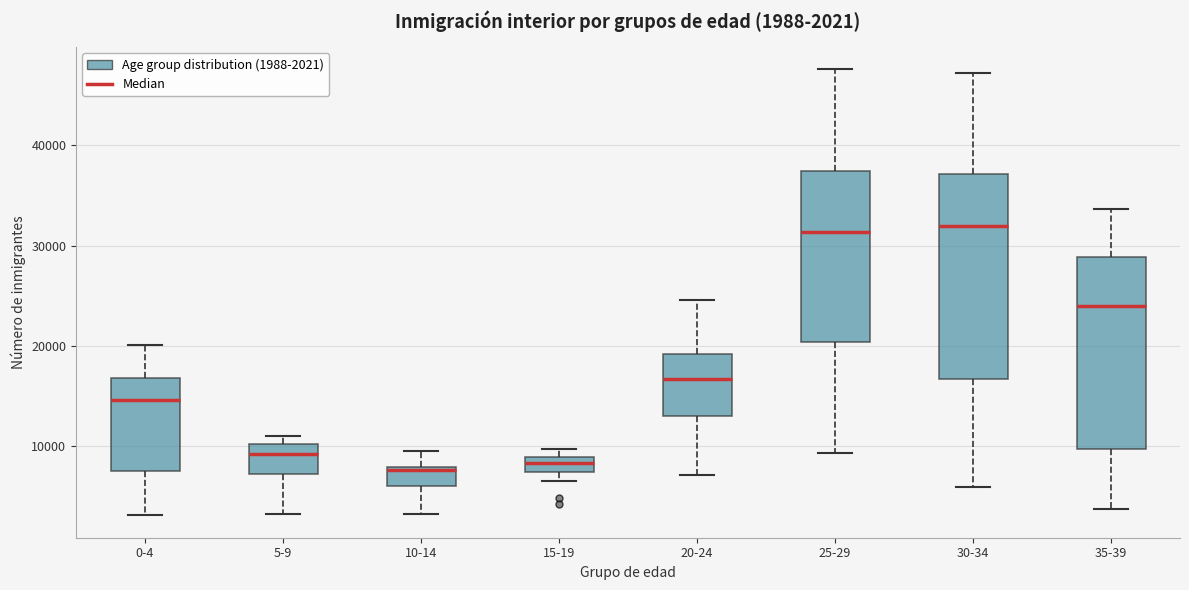

Comparing the boxes themselves (not the whiskers), which one is the tallest?

30-34